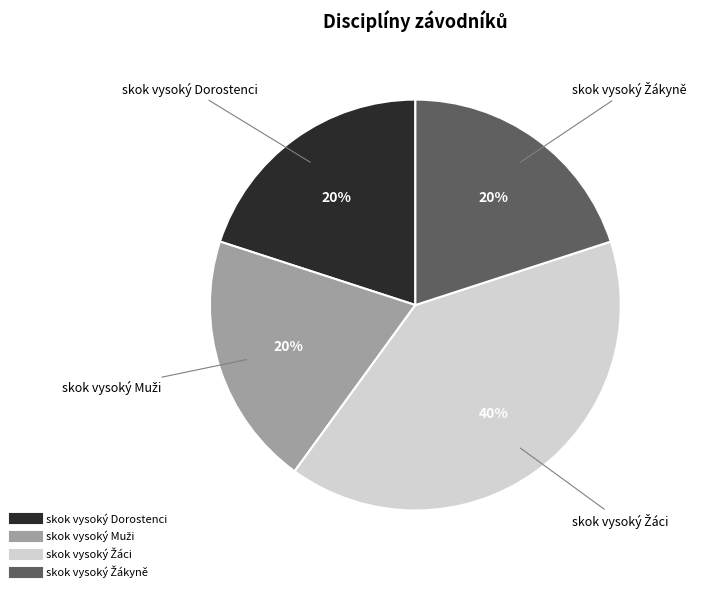

What percentage is the skok vysoký Dorostenci slice, to the nearest percent?

20%